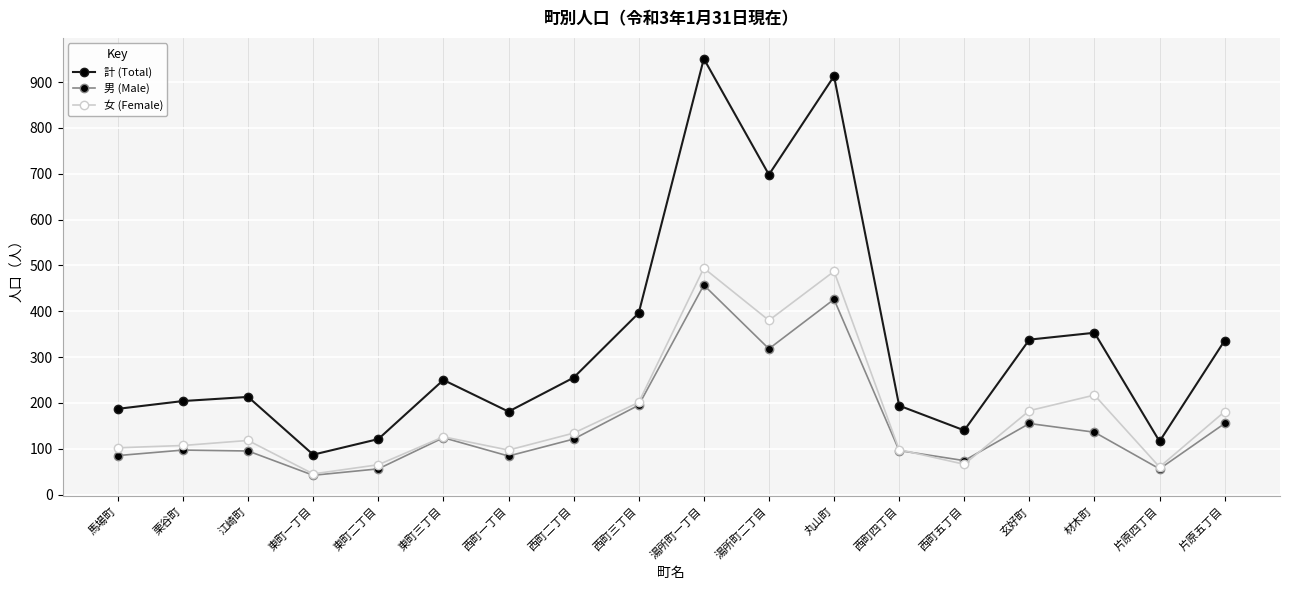

The value of 計 (Total) at 東町二丁目 is 121. True or false?

True